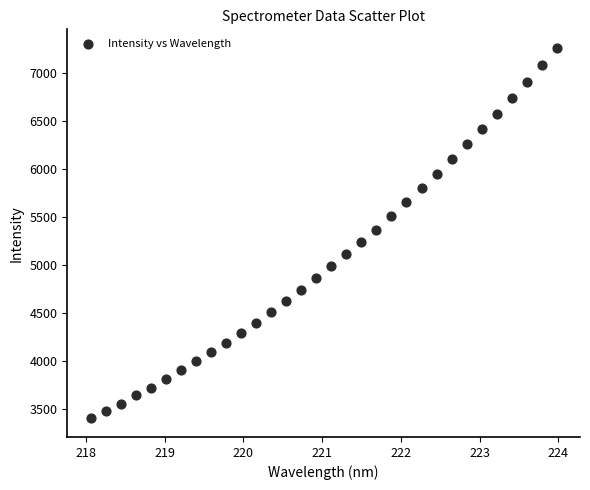

What is the range of Y values (max minus min)?

3861.2